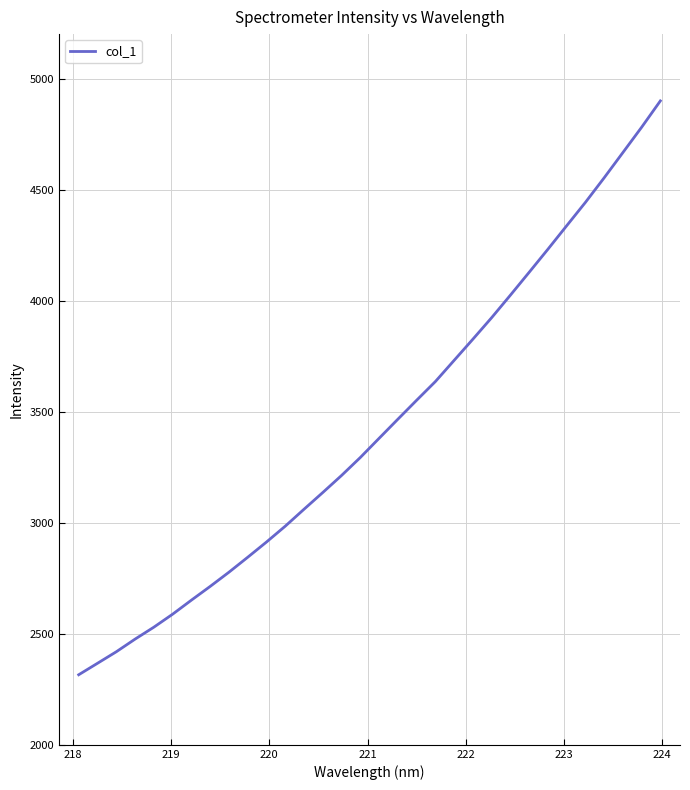

What is the smallest value displayed?

2315.5